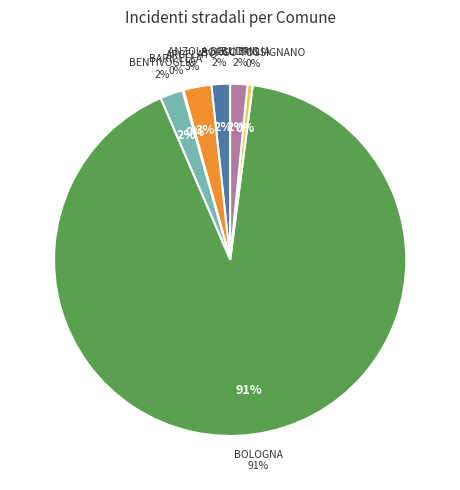

Which slice is the smallest?

BARICELLA